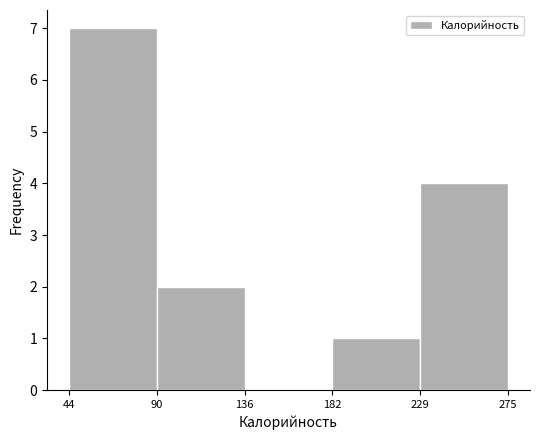

What is the height of the bar covering 90 to 136 on the x-axis? The values are not printed on the chart, so give them approximately, as read against the axis.

2